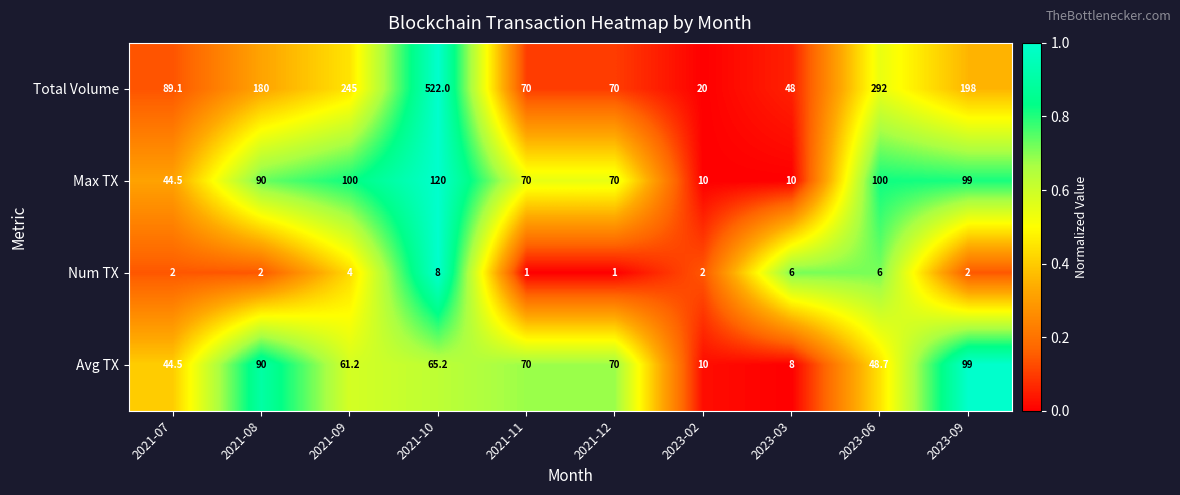

True or false: Max TX has a value of 18.3 at 2021-12.

False